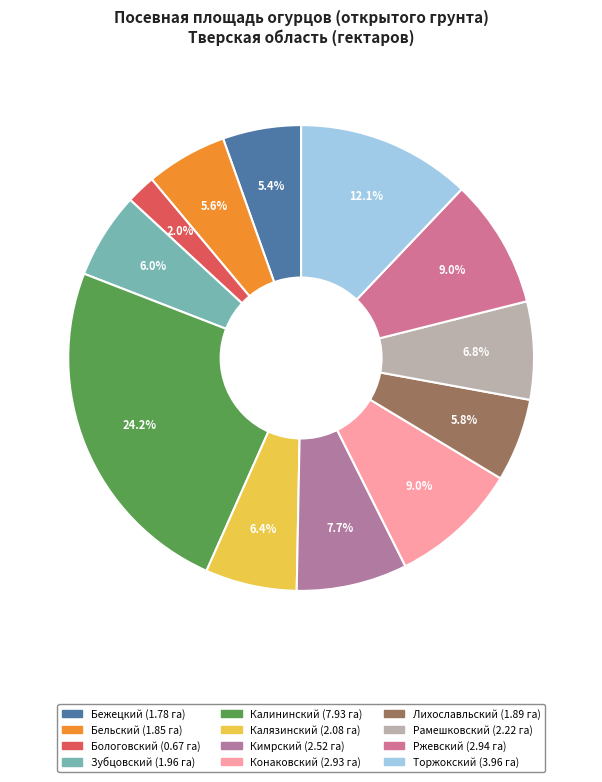

Approximately how many times larger is the value at Кимрский compared to Зубцовский?

1.3